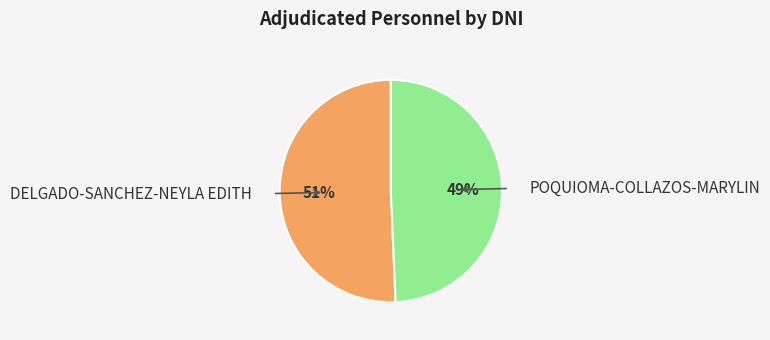

How many segments does this pie chart have?

2